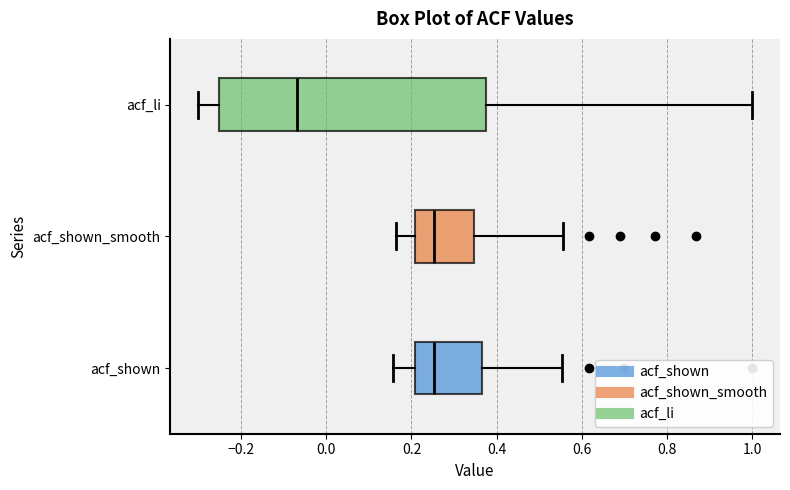

Which box has the furthest to the left median line?

acf_li